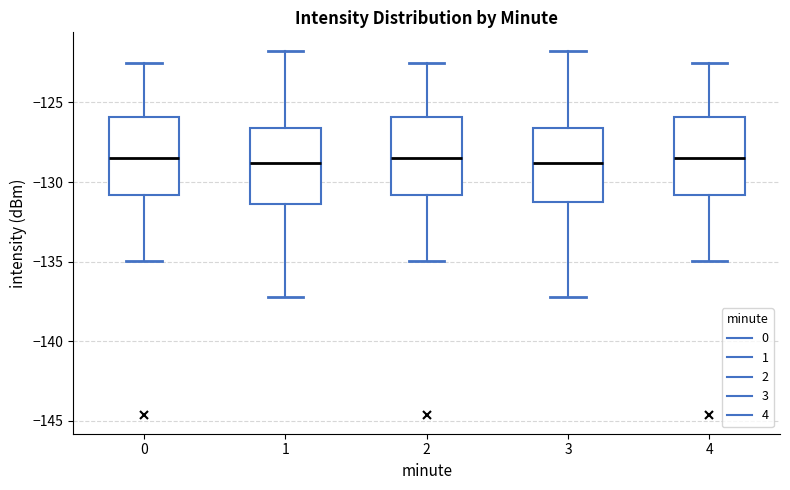

Reading left to right, read every box against the y-axis: the position of its median line, the range the box covers, and the ends of its whiskers. The values are not printed on the chart, so give them approximately, as read against the axis.

0: median -128.5, box -131.0 to -126.0, whiskers -135.0 to -122.5
1: median -129.0, box -131.5 to -126.5, whiskers -137.0 to -121.5
2: median -128.5, box -131.0 to -126.0, whiskers -135.0 to -122.5
3: median -129.0, box -131.0 to -126.5, whiskers -137.0 to -121.5
4: median -128.5, box -131.0 to -126.0, whiskers -135.0 to -122.5